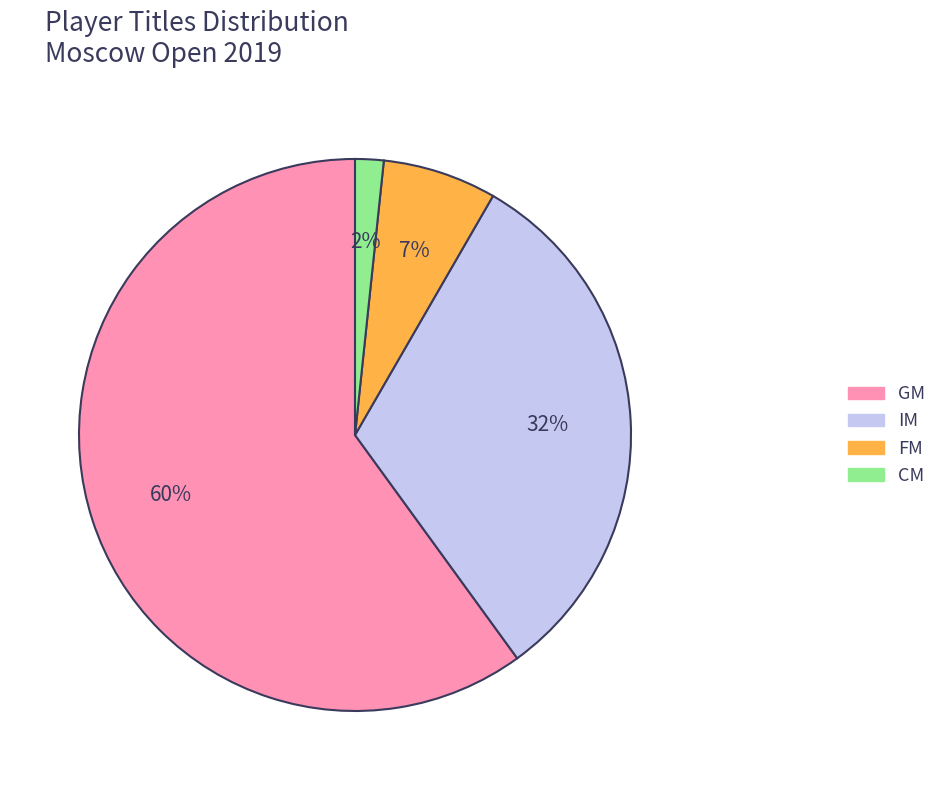

To the nearest percent, what is the difference between the CM and IM slice percentages?

30%